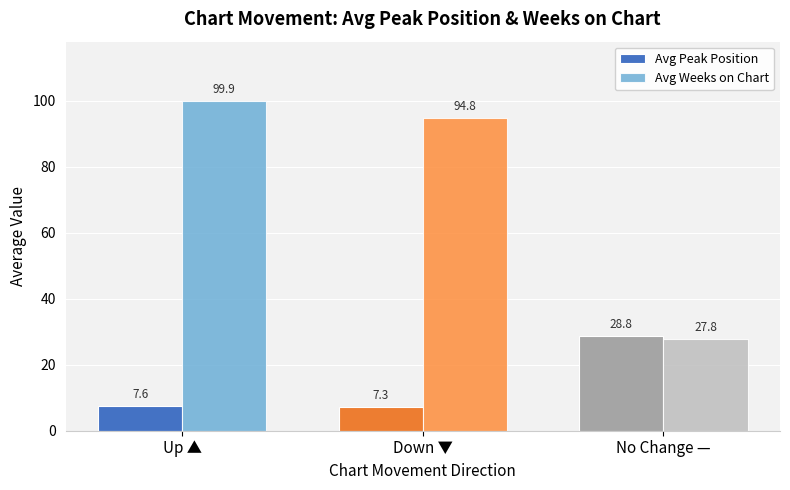

What is the difference between the Avg Peak Position values at Down ▼ and No Change —?

21.5